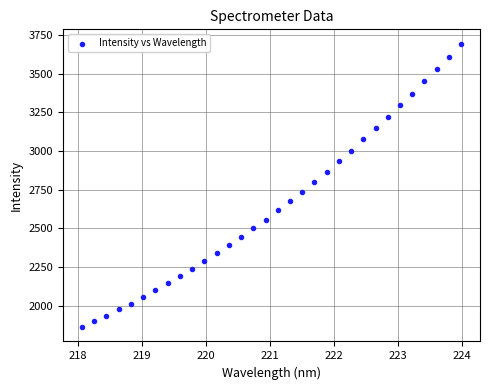

What is the range of Y values (max minus min)?

1835.8